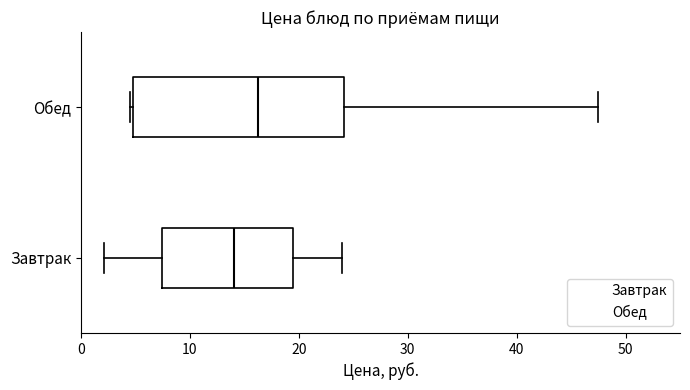

Comparing the boxes themselves (not the whiskers), which one is the widest?

Обед